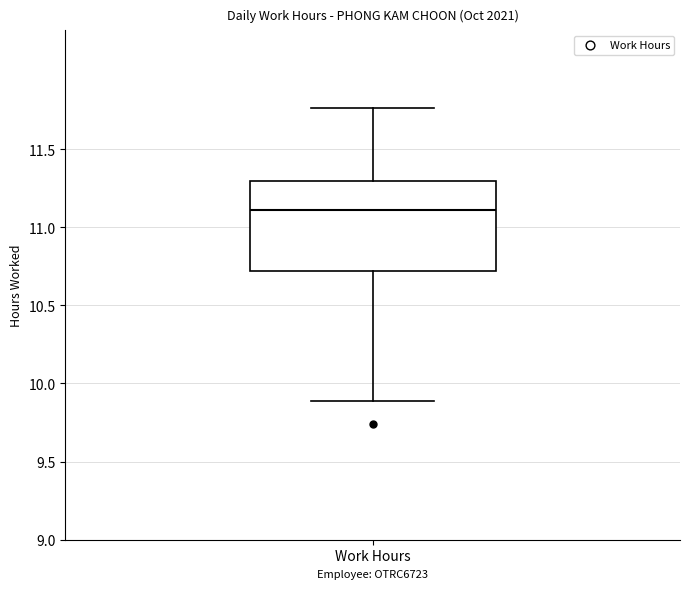

Where is the lower edge of the box for Work Hours on the y-axis? The values are not printed on the chart, so give them approximately, as read against the axis.

10.70